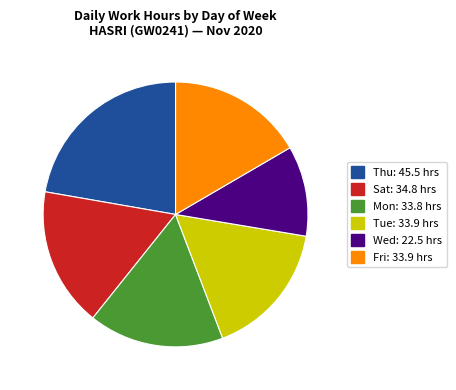

Is there any slice that represents more than half of the pie?

No